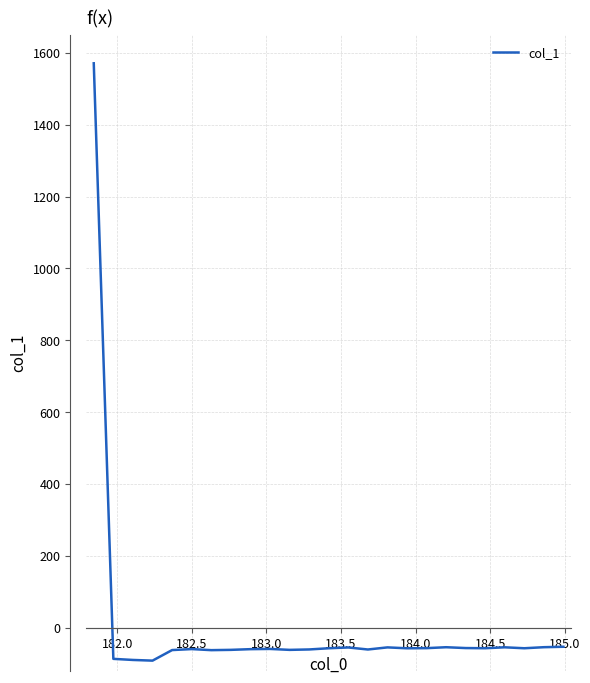

What is the difference between the maximum and minimum values?

1662.5